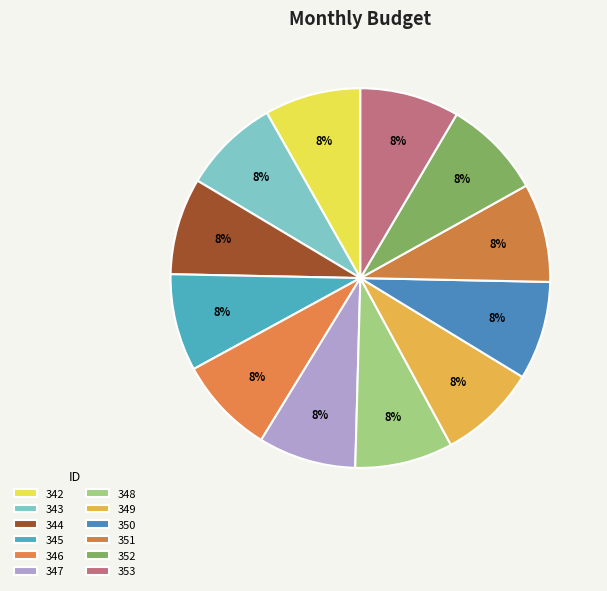

How many segments does this pie chart have?

12